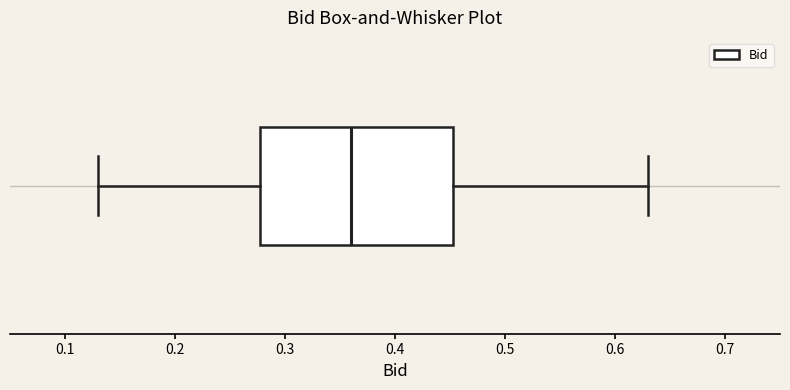

Where is the left edge of the box on the x-axis? The values are not printed on the chart, so give them approximately, as read against the axis.

0.28